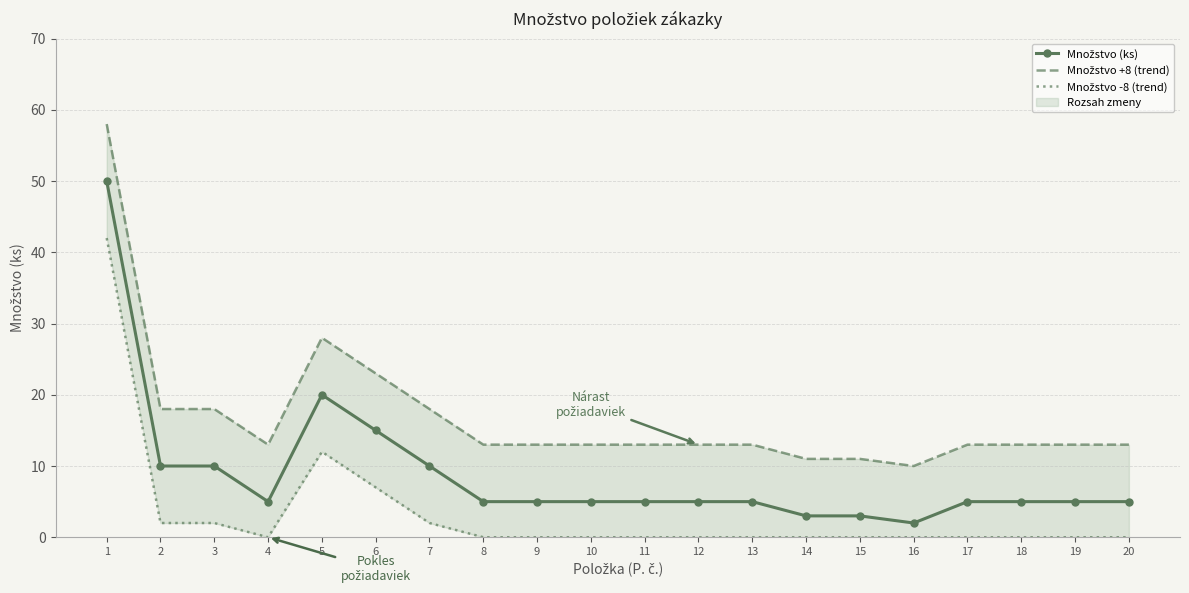

True or false: Množstvo +8 (trend) has more than 2 points higher than both neighbors.

False